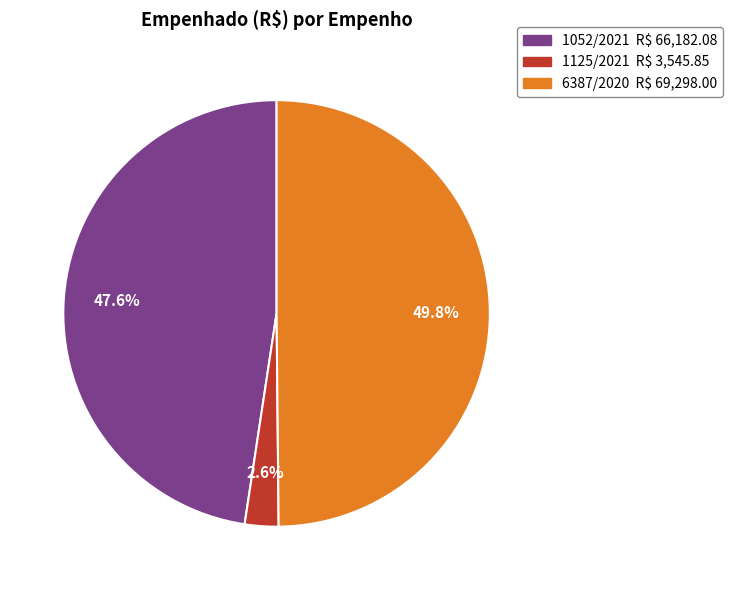

What percentage is NOT represented by 1125/2021 R$ 3,545.85?

97.4%